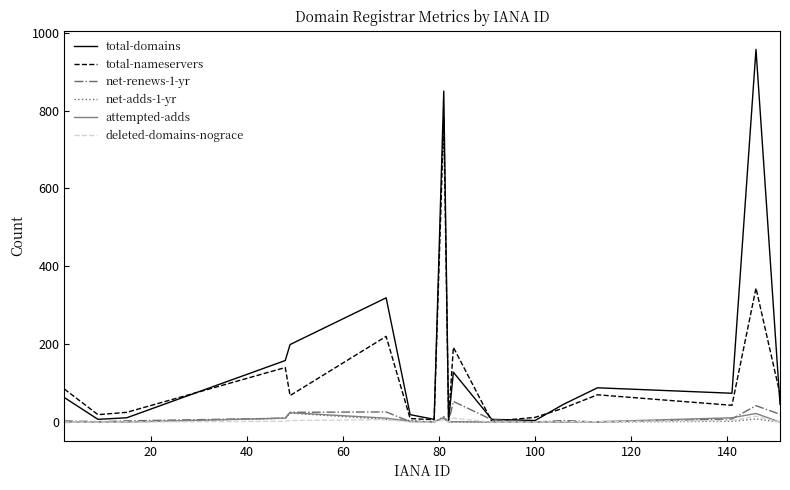

Which series has the largest total across all categories?

total-domains